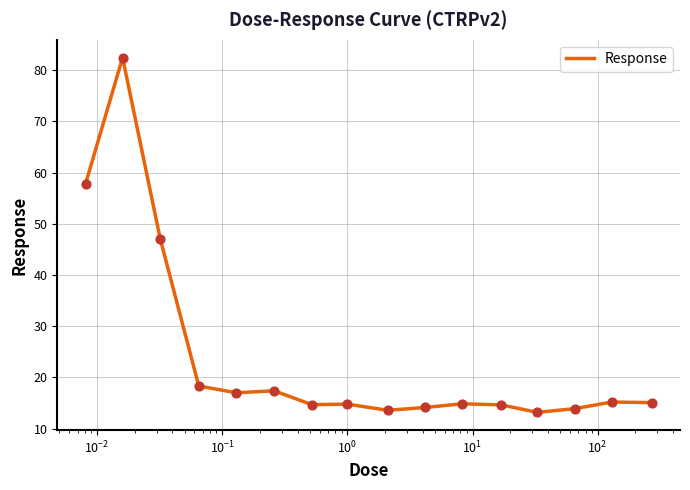

What is the smallest value displayed?

13.2